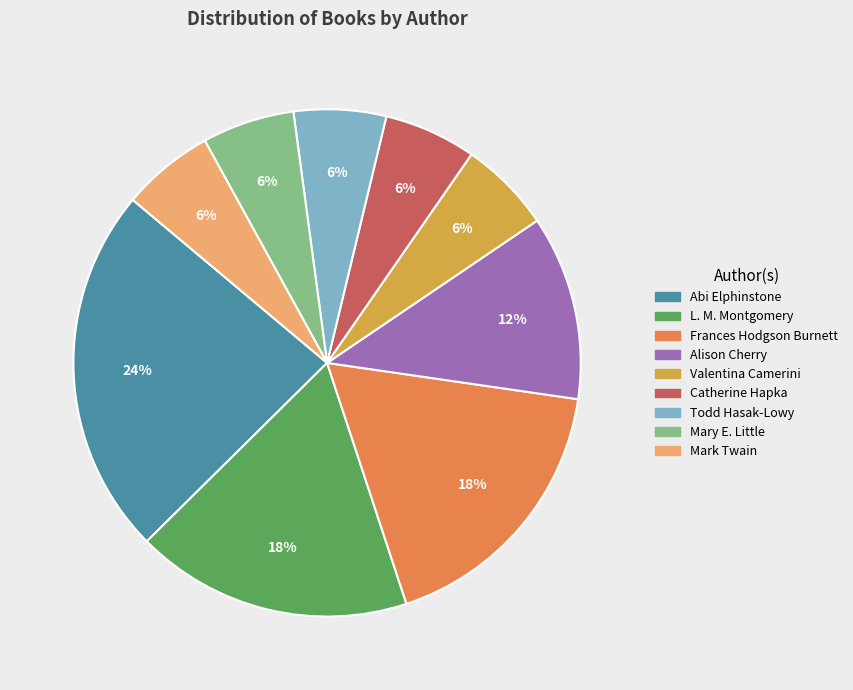

Is it true that Alison Cherry is 2% of the pie?

False